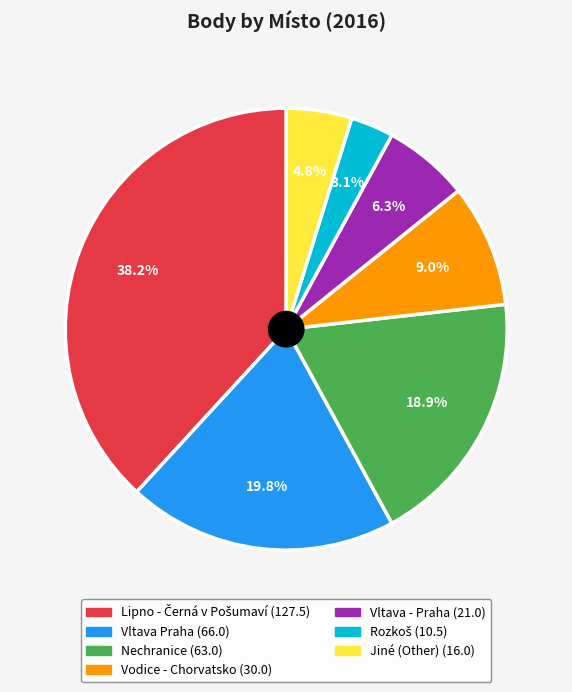

Is there a majority slice in this chart?

No